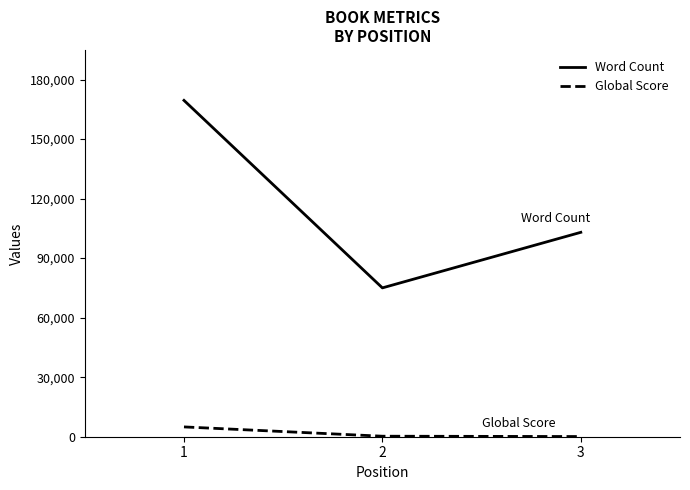

The value of Word Count at 3 is 30207. True or false?

False